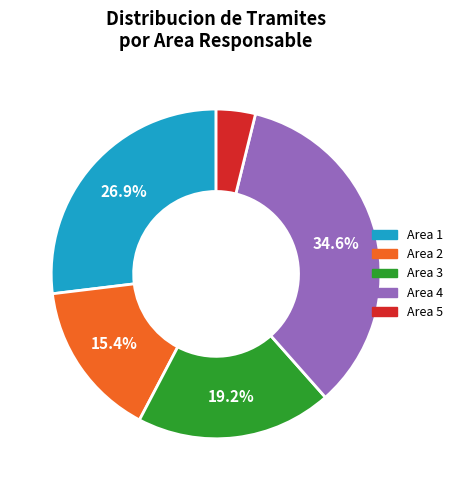

Rank the categories by value from highest to lowest.

Area 4, Area 1, Area 3, Area 2, Area 5